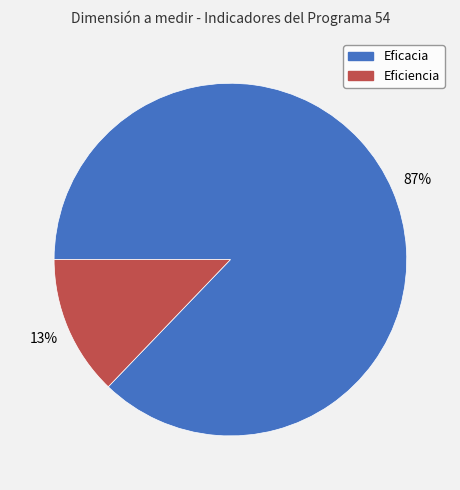

To the nearest percent, what portion does Eficiencia represent?

13%